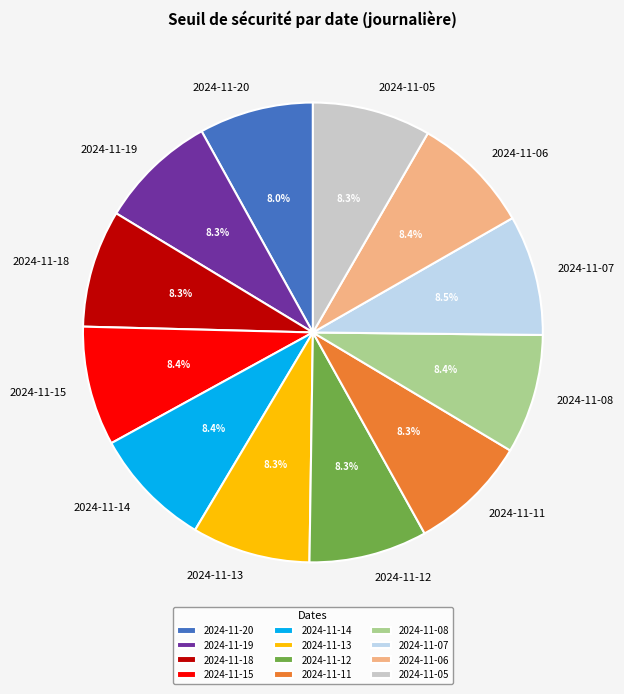

Does any single category account for the majority?

No